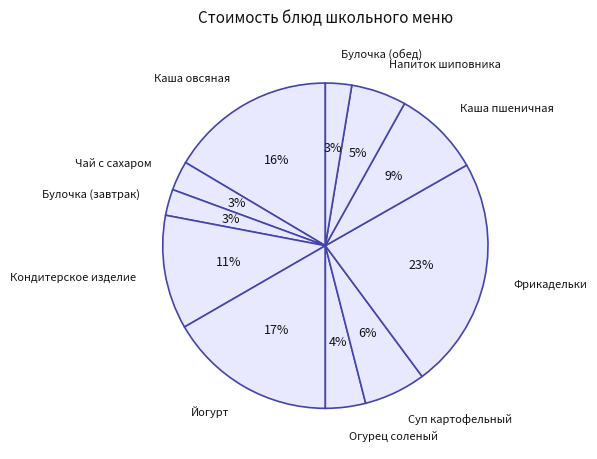

Which has a higher value, Кондитерское изделие or Фрикадельки?

Фрикадельки